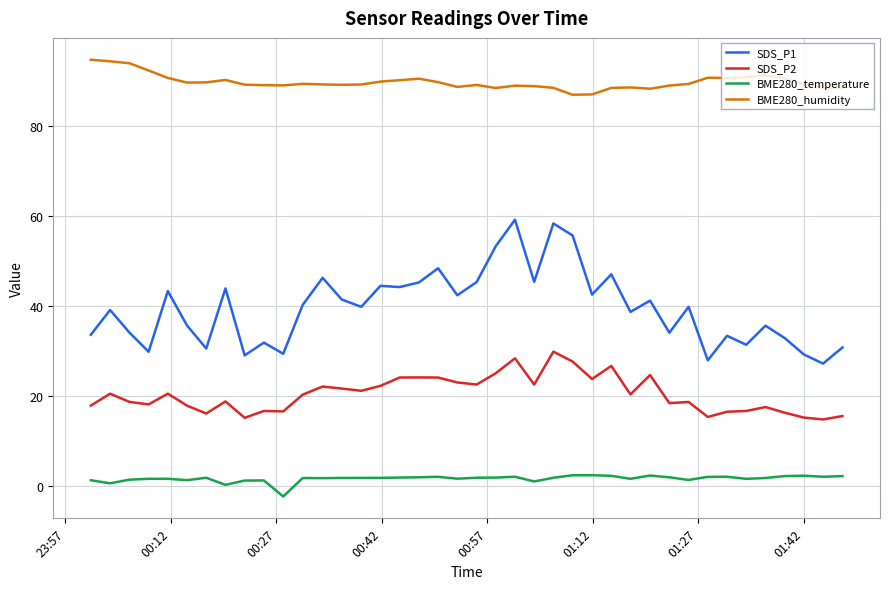

What is the difference between the maximum and minimum values in the BME280_humidity series?

7.8